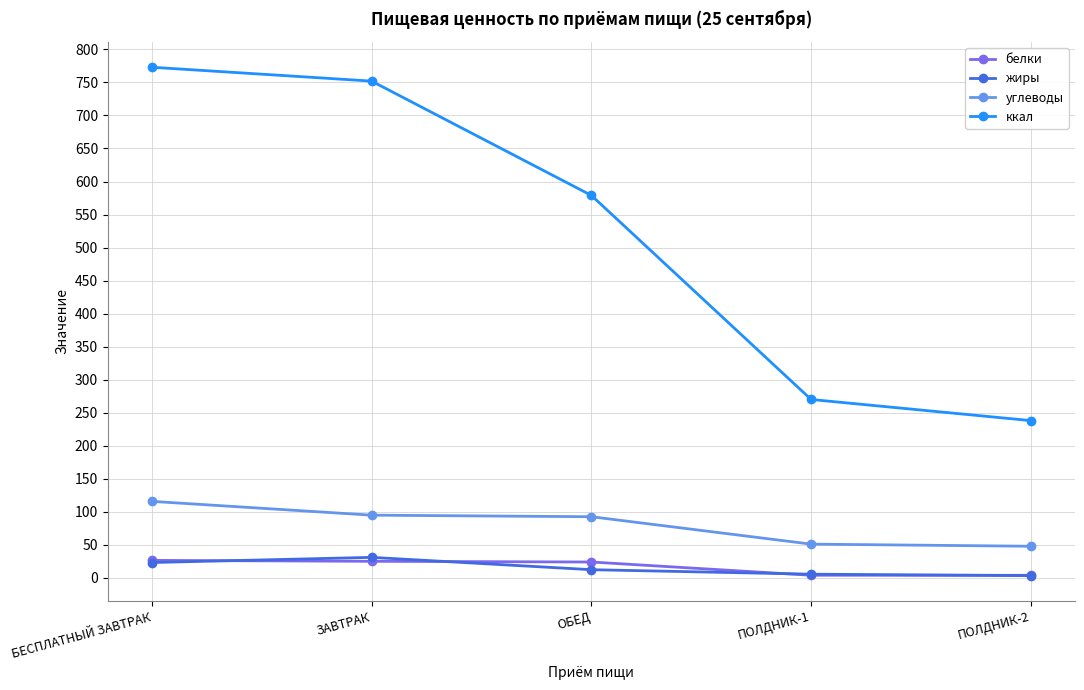

What is the difference between the жиры values at ПОЛДНИК-1 and ПОЛДНИК-2?

2.2